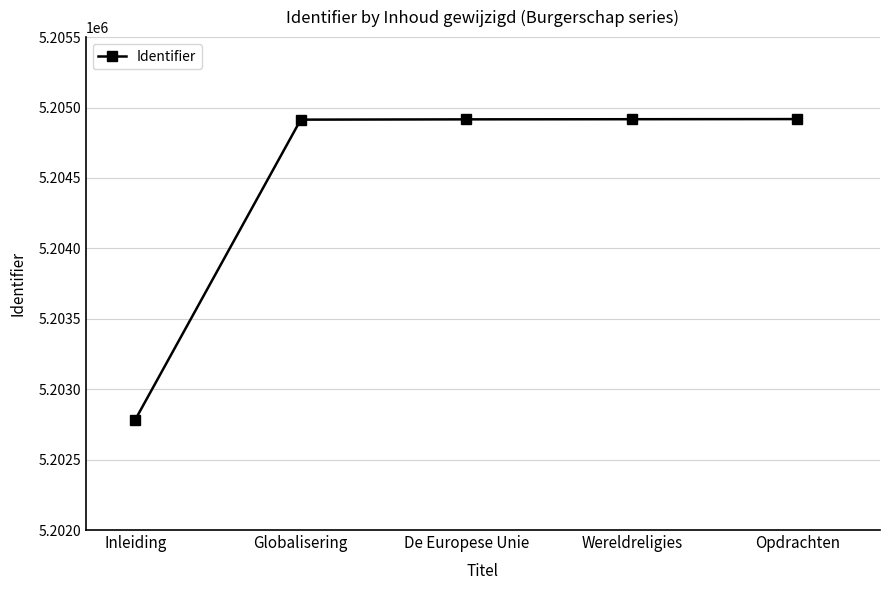

At which category does the chart reach its minimum across all series?

Inleiding